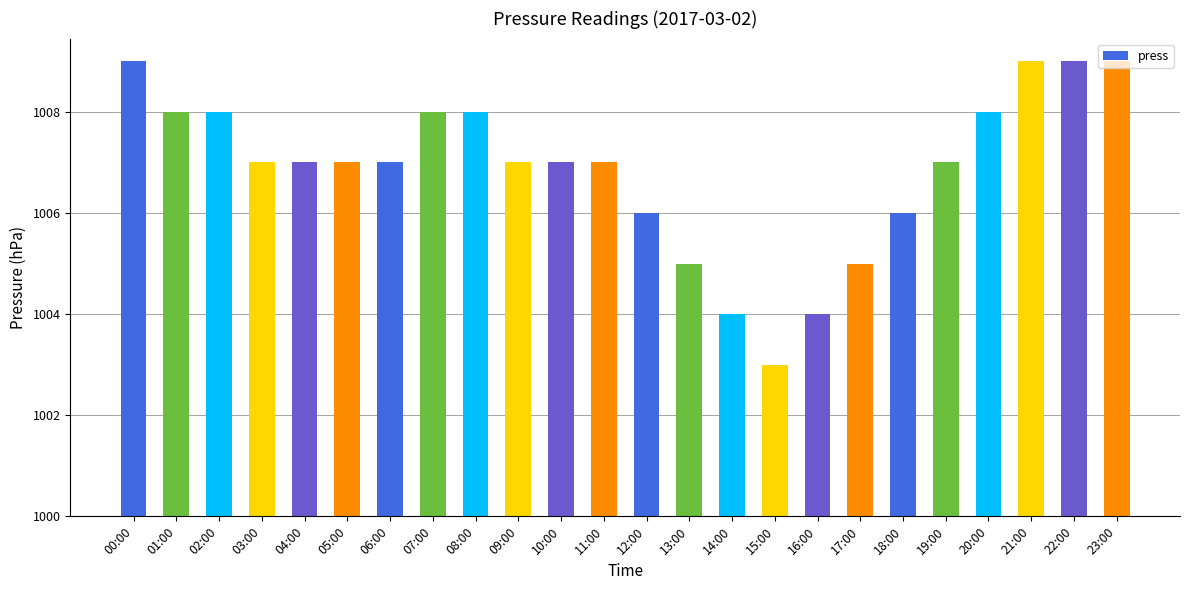

How many values are between 6 and 8?

15